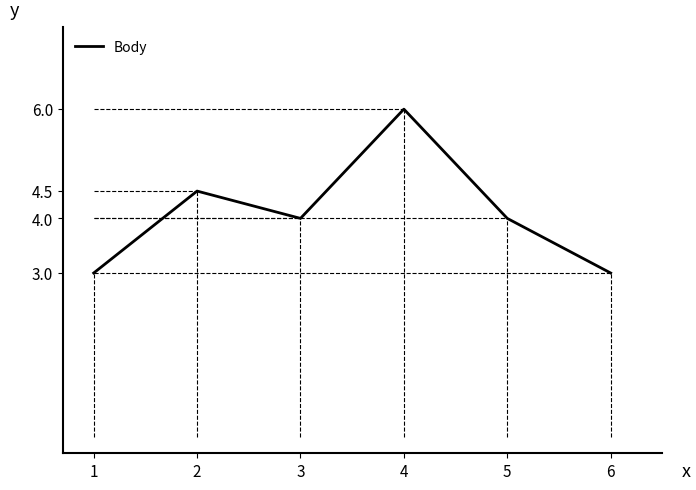

How many distinct data groups are displayed?

1